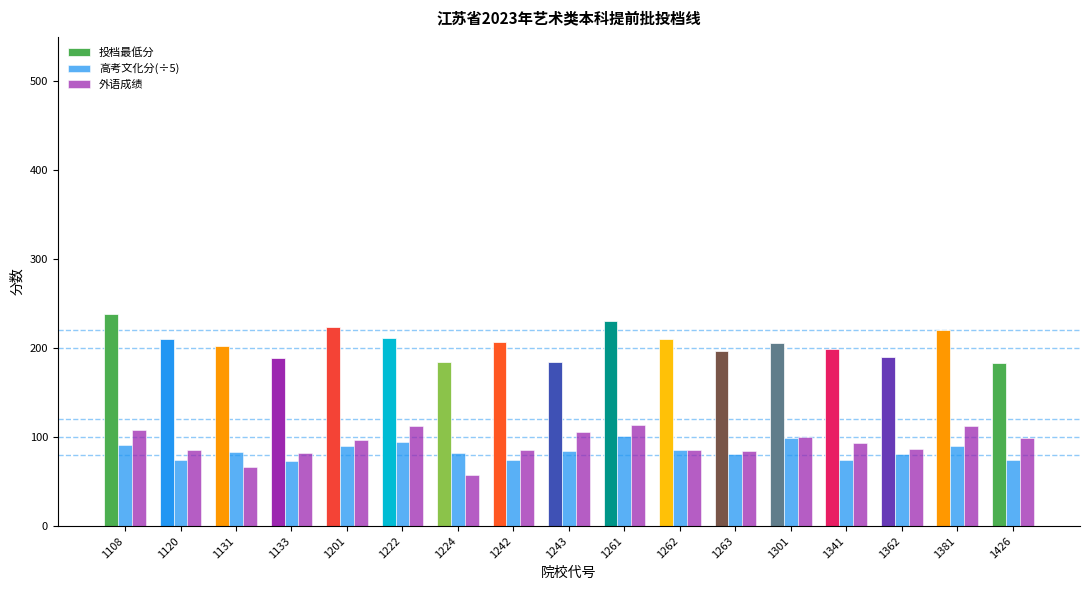

Is it true that 投档最低分 equals 185.0 at 1224?

True